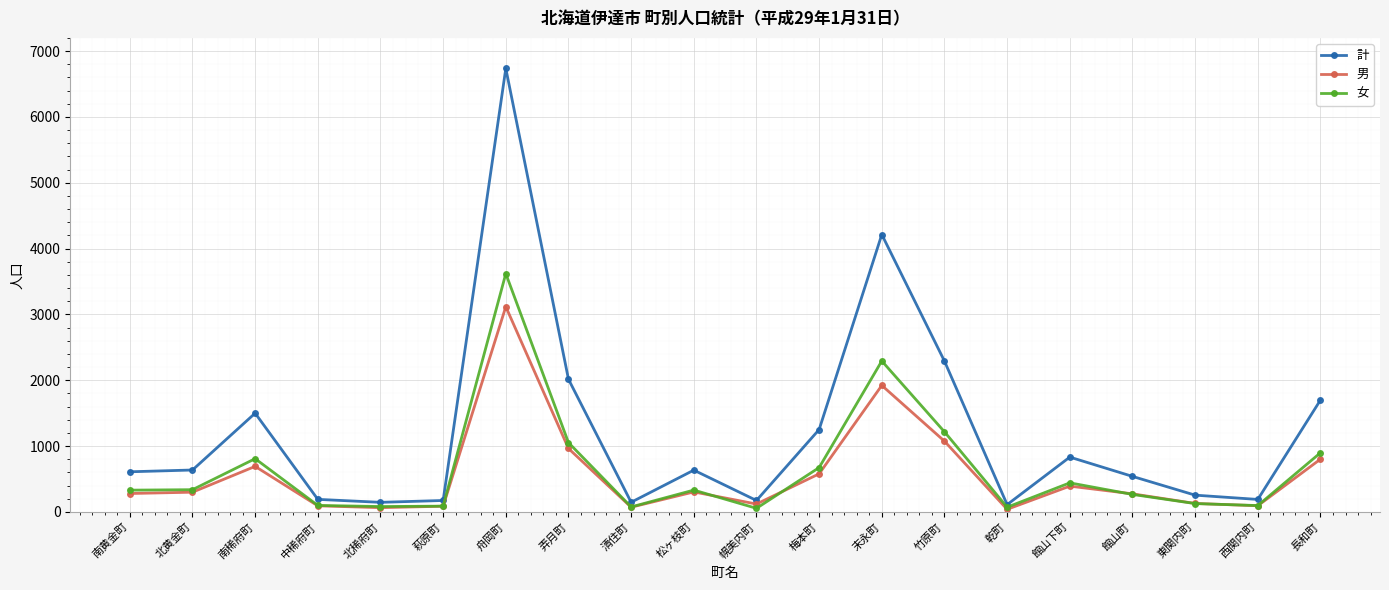

List the series in order of their peak value, lowest first.

男, 女, 計